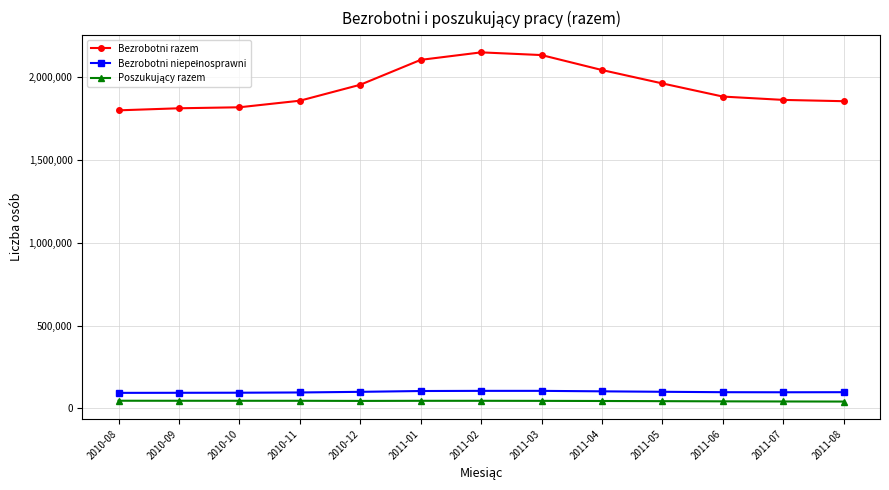

How many lines are shown in the chart?

3